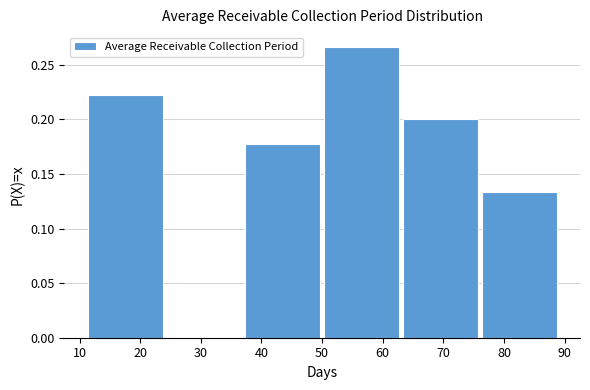

Which range on the x-axis has the tallest bar?

50 to 63